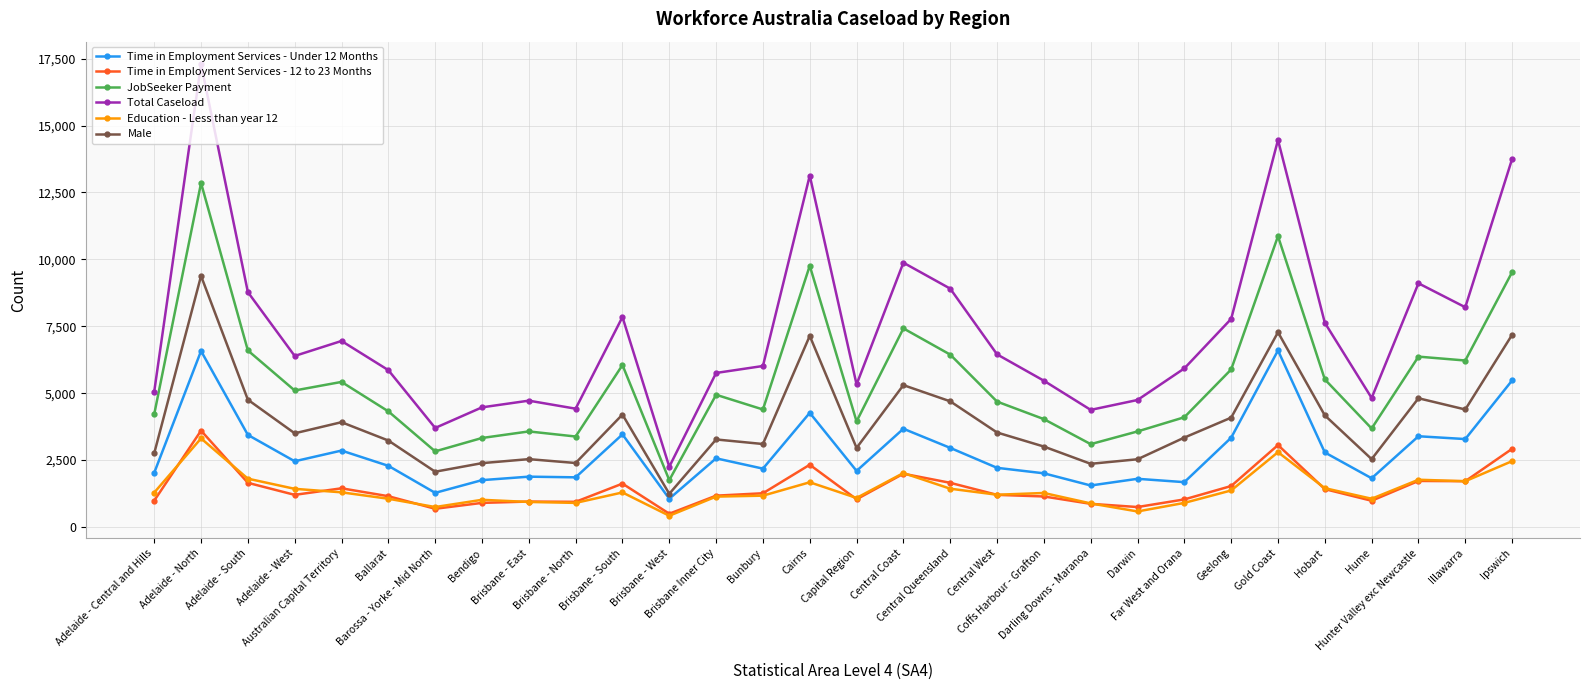

True or false: Total Caseload and Time in Employment Services - Under 12 Months intersect in this chart.

False